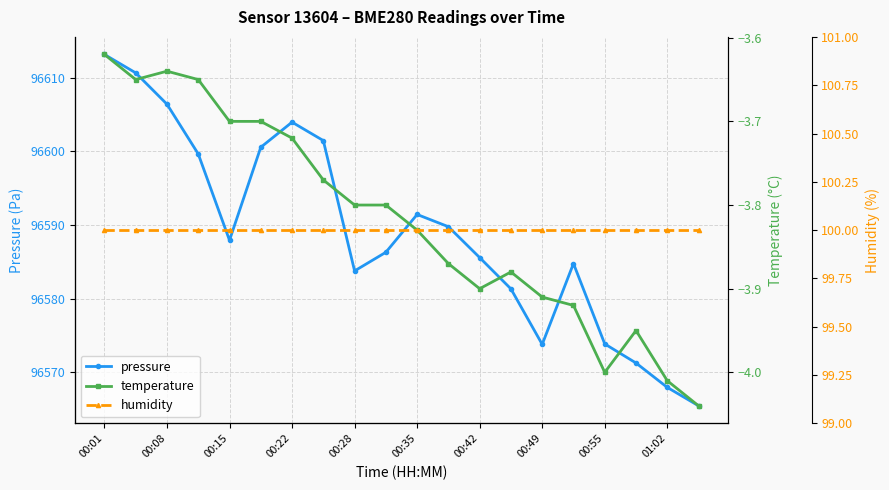

At which category is the sum across all series the highest?

00:01